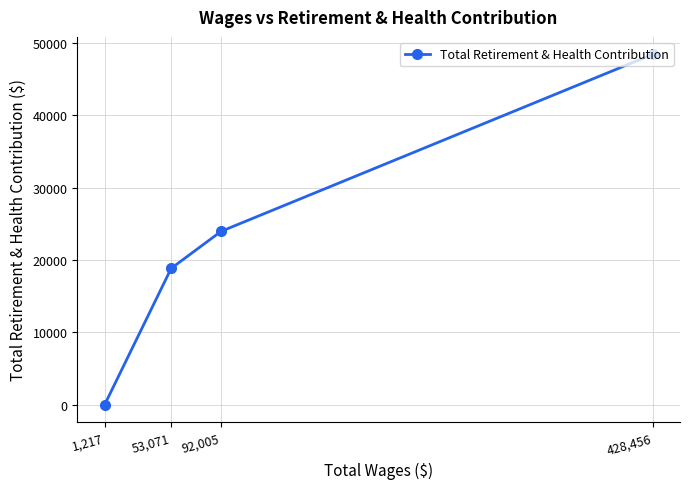

Is it true that the value at 92,005 is 23958?

True